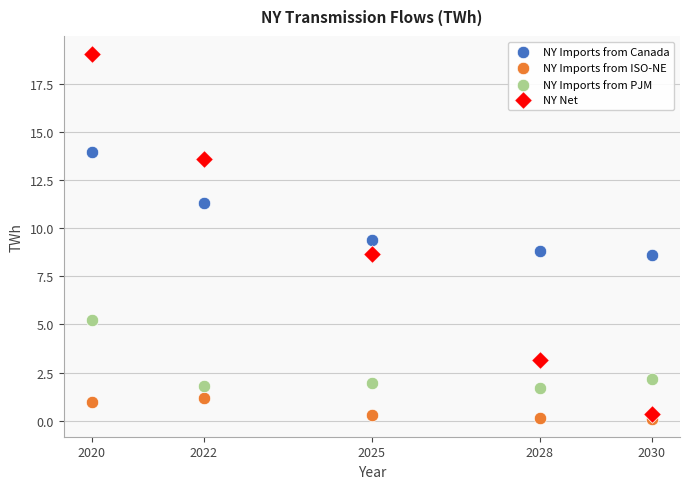

What are all the series names shown in the legend?

NY Imports from Canada, NY Imports from ISO-NE, NY Imports from PJM, NY Net